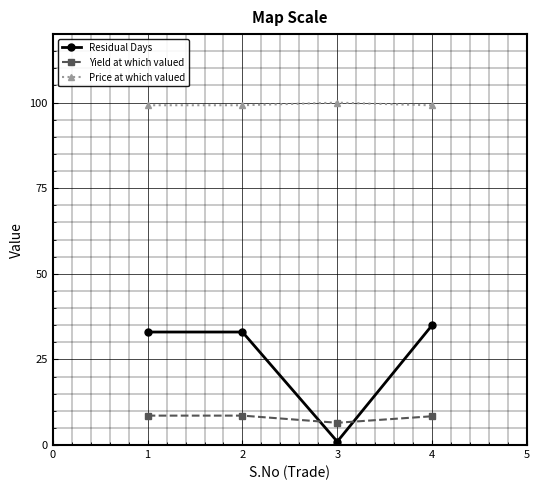

Which series has the largest total across all categories?

Price at which valued